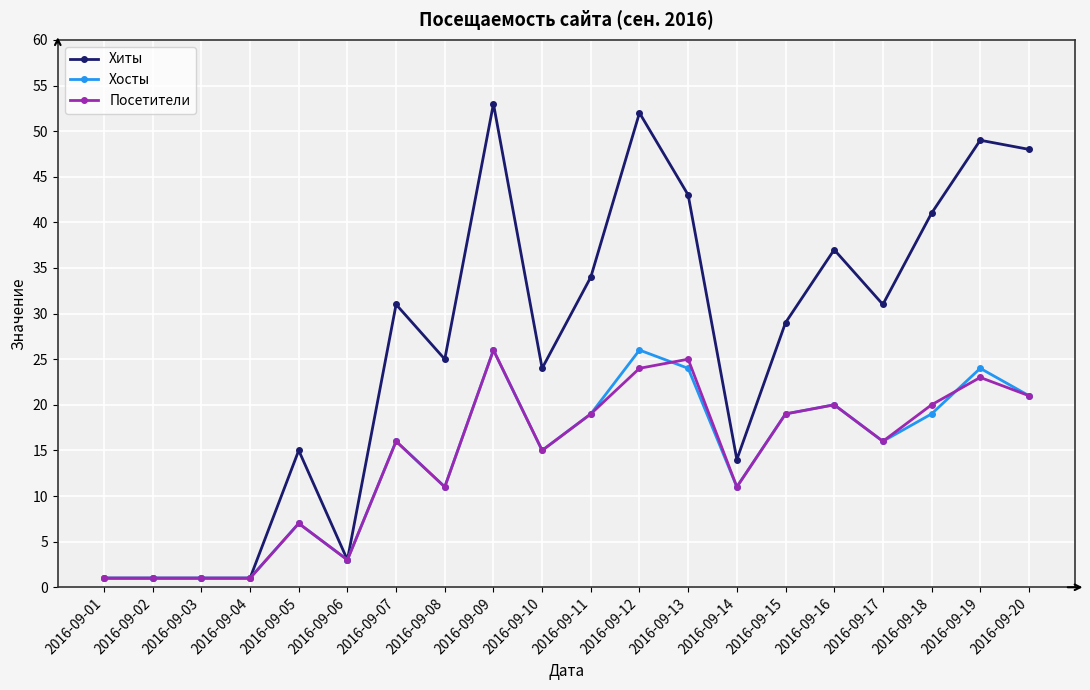

True or false: Посетители has a value of 15 at 2016-09-10.

True